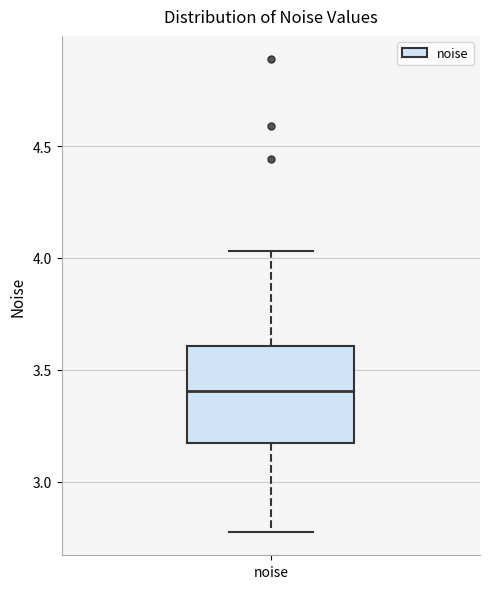

Read this box plot against the y-axis: the position of the median line, the range covered by the box, and the ends of both whiskers. The values are not printed on the chart, so give them approximately, as read against the axis.

median 3.40, box 3.15 to 3.60, whiskers 2.80 to 4.05